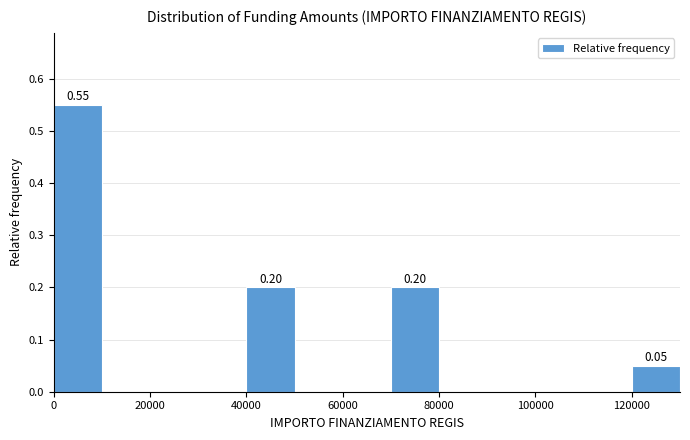

Over which range of the x-axis is the bar tallest?

0 to 10000